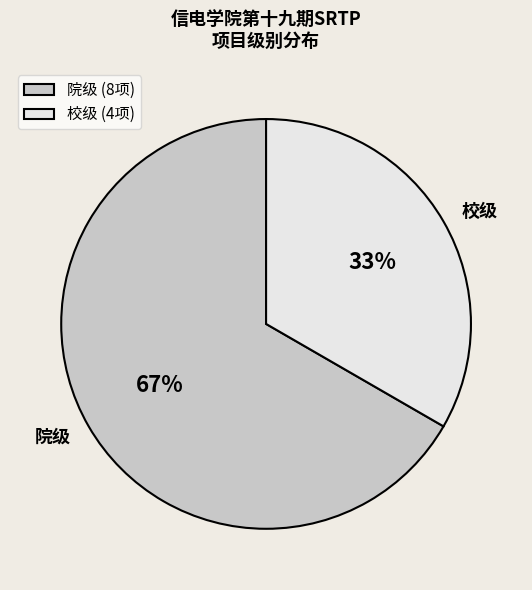

To the nearest percent, what is the average slice percentage?

50%